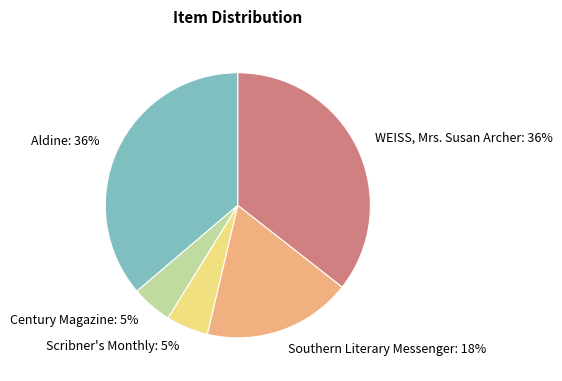

Is there any slice that represents more than half of the pie?

No